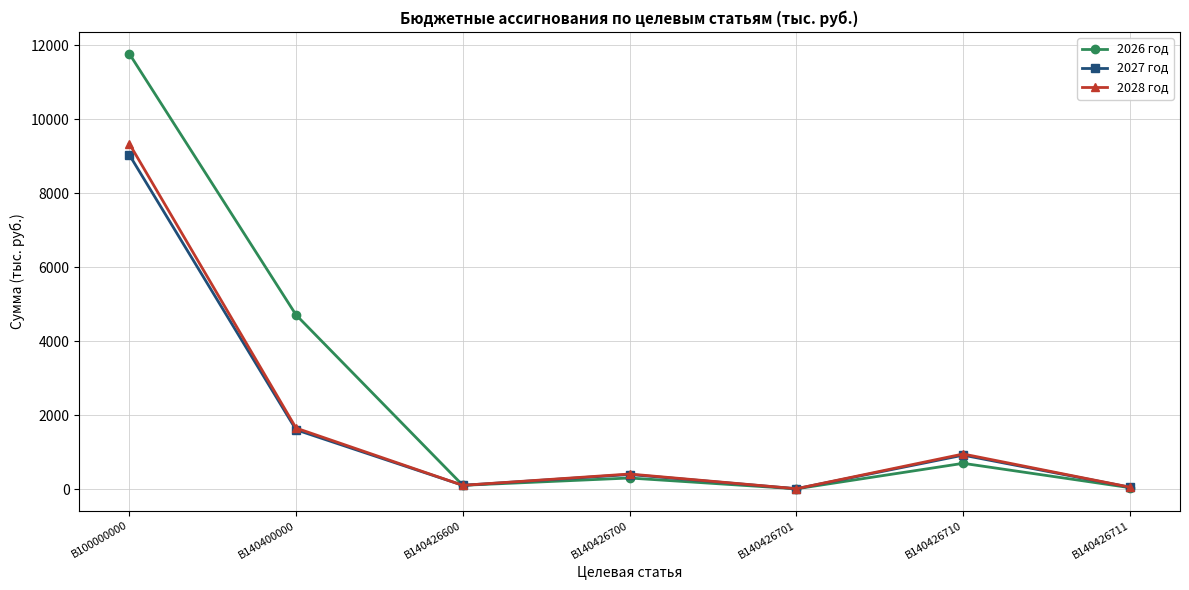

What is the average value of the 2028 год series?

1785.5